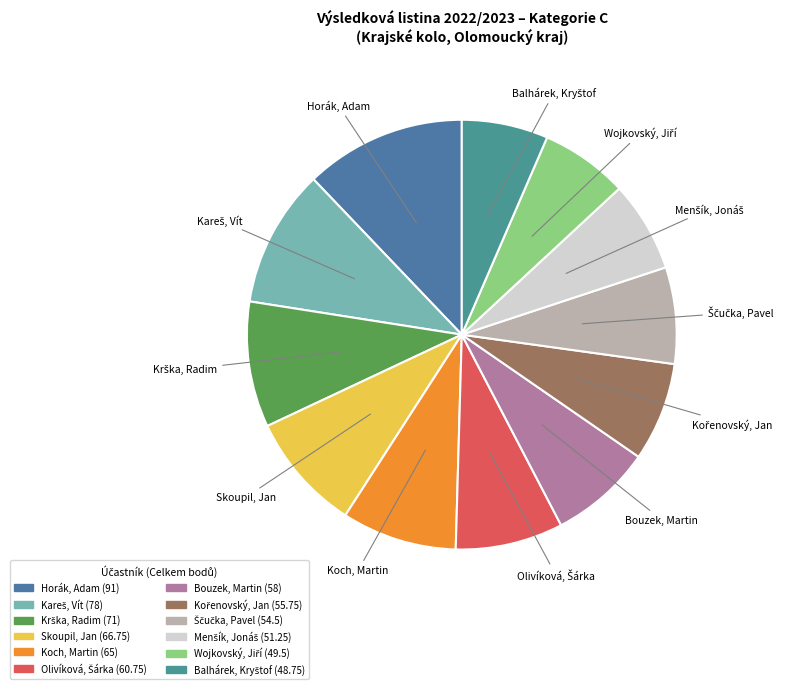

Which category has the biggest portion of the pie?

Horák, Adam